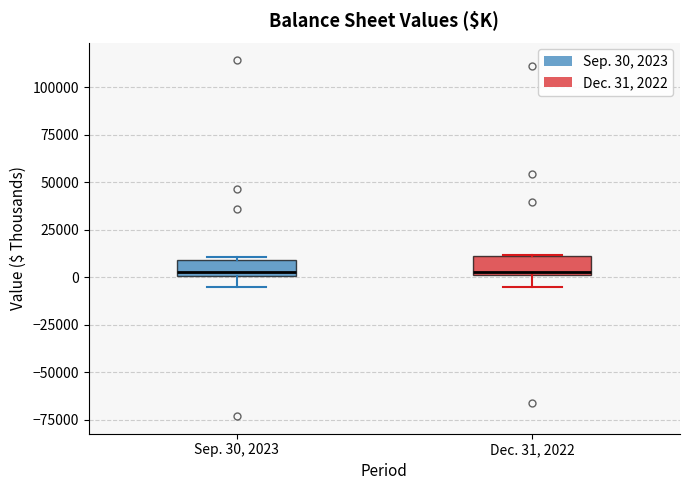

Reading left to right, transcribe this box plot: for each box, give where its median line is, the range the box spans, and where its two whiskers end, as read against the y-axis. The values are not printed on the chart, so give them approximately, as read against the axis.

Sep. 30, 2023: median 0 (just above the box's lower edge), box 0 to 10000, whiskers -5000 to 10000 (just above the box's upper edge)
Dec. 31, 2022: median 5000, box 0 to 10000, whiskers -5000 to 10000